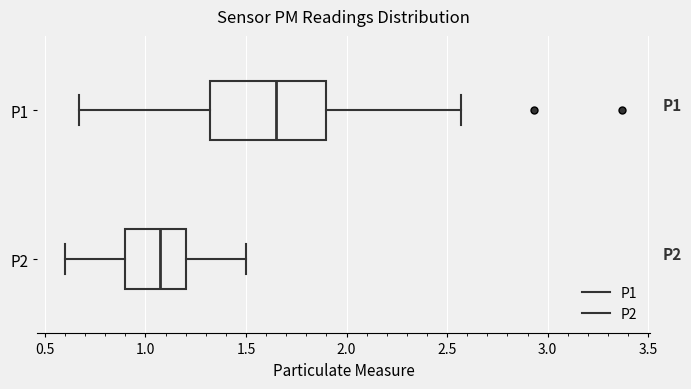

Where is the right edge of the box for P1 on the x-axis? The values are not printed on the chart, so give them approximately, as read against the axis.

1.90